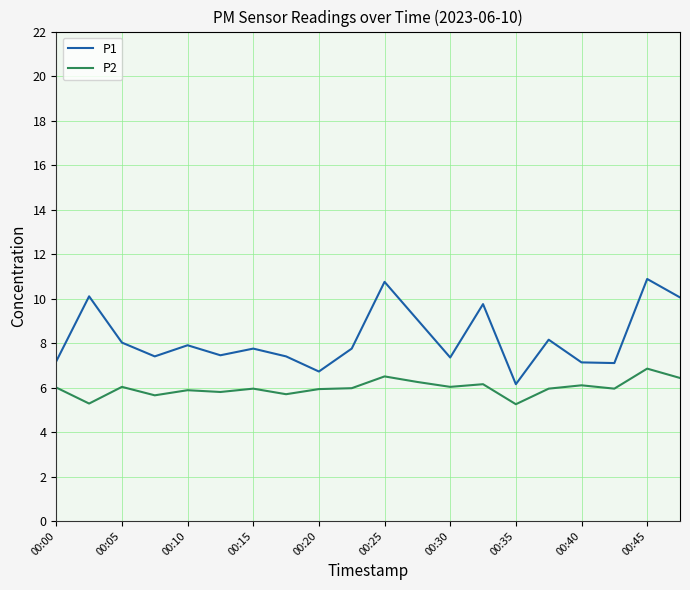

True or false: P2 has more than 1 interior local peaks.

True